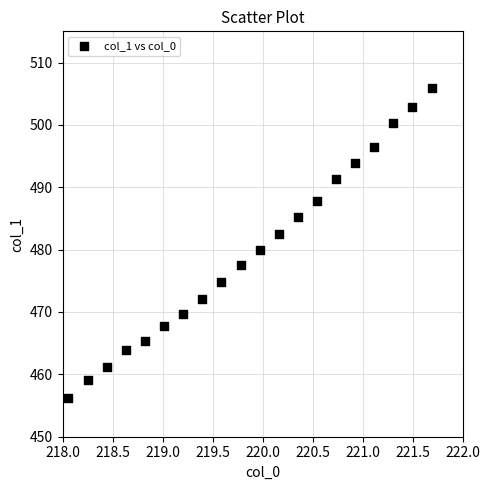

What is the range of X values (max minus min)?

3.6